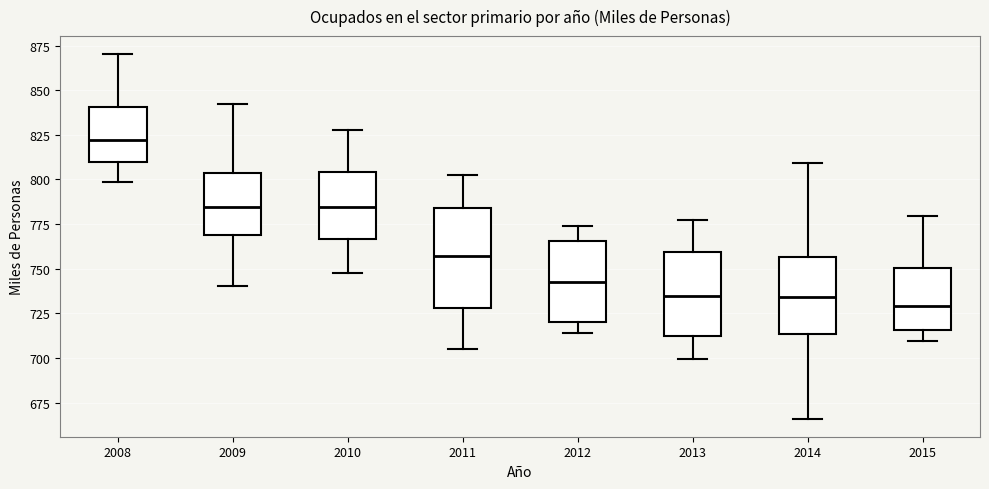

Where is the lower edge of the box at x = 2013 on the y-axis? The values are not printed on the chart, so give them approximately, as read against the axis.

710